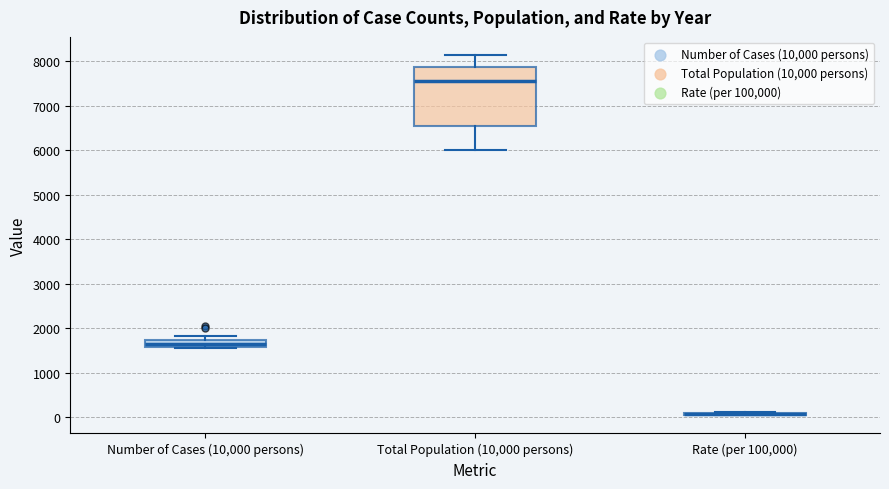

Where is the upper edge of the box for Number of Cases (10,000 persons) on the y-axis? The values are not printed on the chart, so give them approximately, as read against the axis.

1700